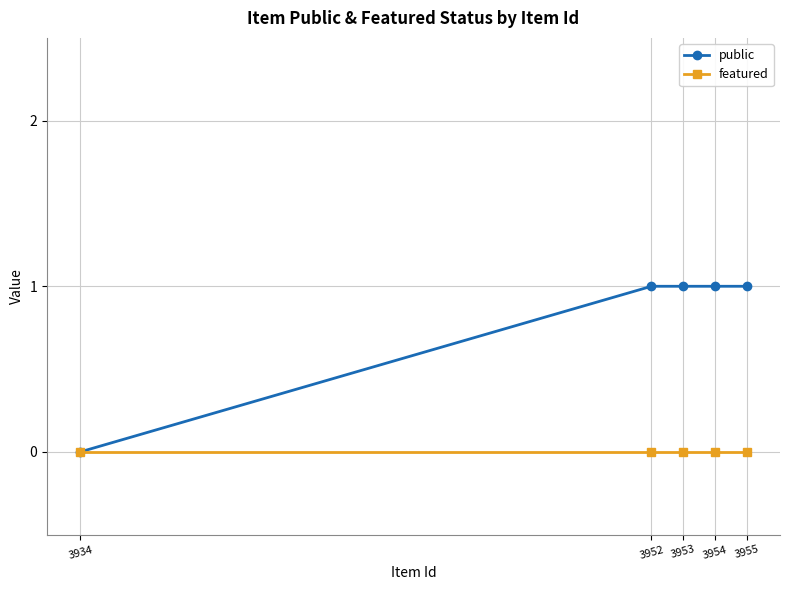

True or false: public has more than 2 interior local peaks.

False